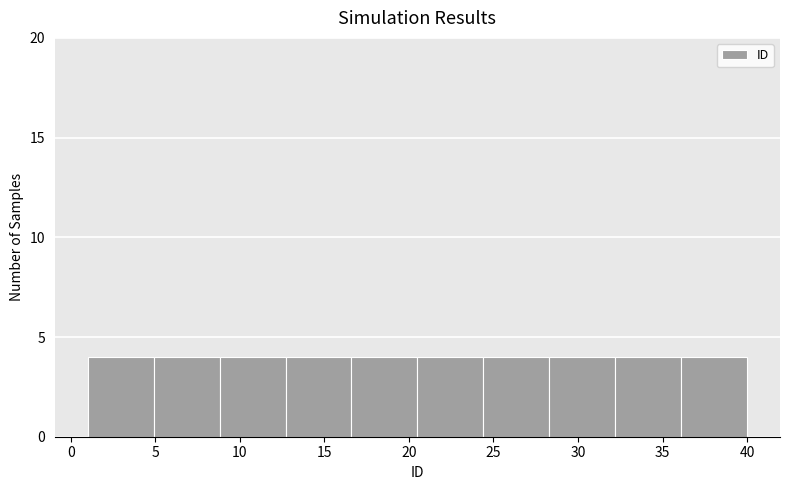

Reading left to right, list every bar in this chart as the range it spans on the x-axis followed by its height. Neither the bar edges nor the heights are printed on the chart, so give them approximately, as read against the axes.

1.0 to 4.9: 4
4.9 to 8.8: 4
8.8 to 12.7: 4
12.7 to 16.6: 4
16.6 to 20.5: 4
20.5 to 24.4: 4
24.4 to 28.3: 4
28.3 to 32.2: 4
32.2 to 36.1: 4
36.1 to 40.0: 4